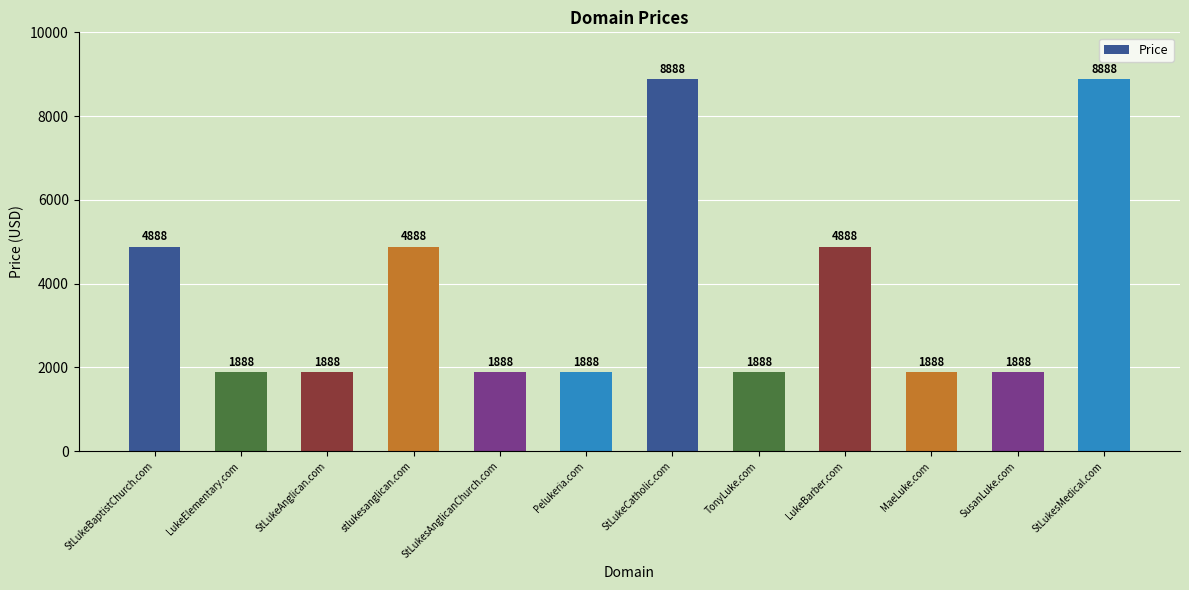

Count the values in the range 1888 to 4888.

10